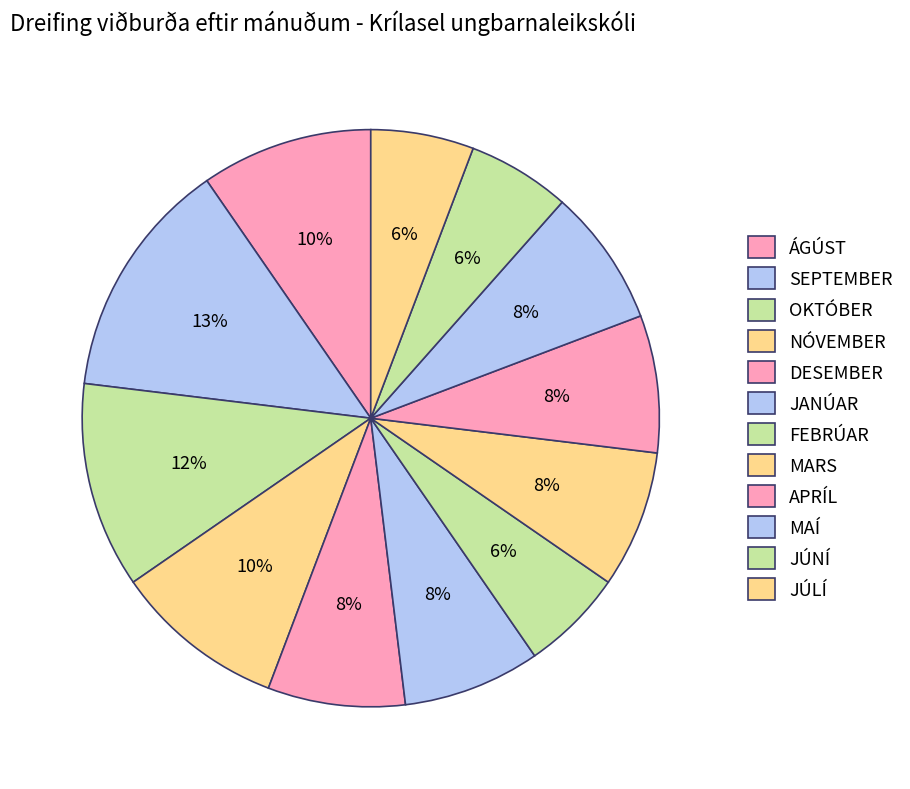

To the nearest percent, what percentage of the pie is NÓVEMBER?

10%